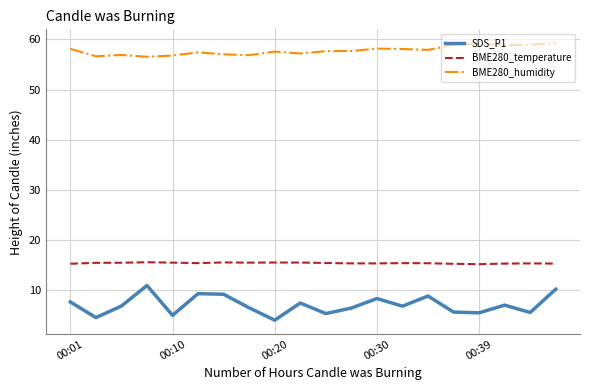

Which series has the largest range (max minus min)?

SDS_P1